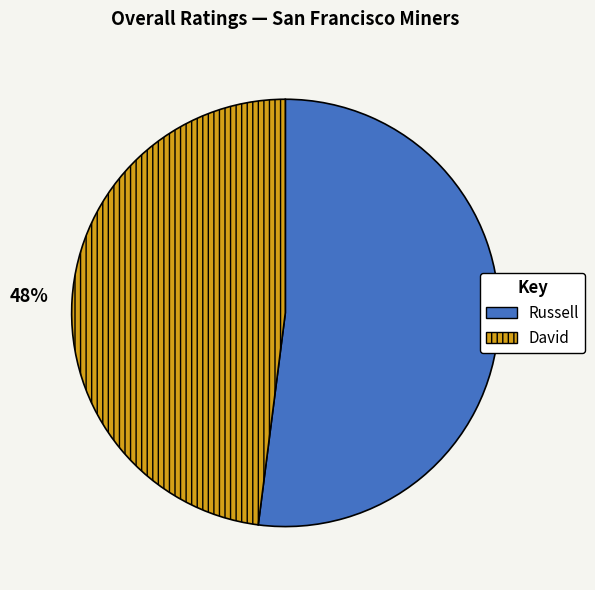

How many segments does this pie chart have?

2